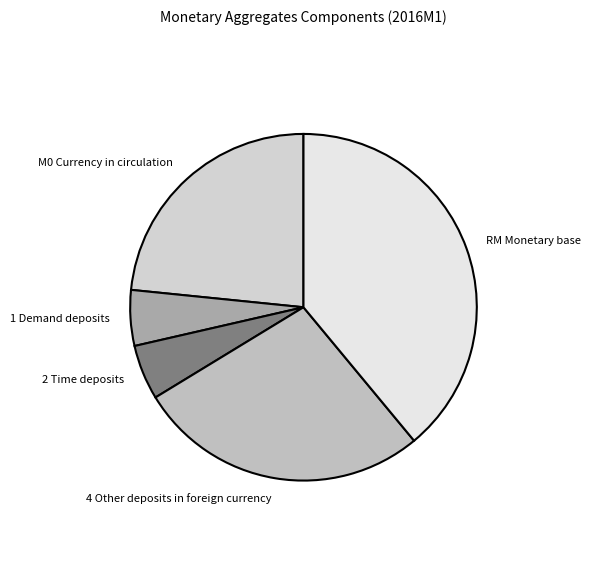

Which has a higher value, 4 Other deposits in foreign currency or 2 Time deposits?

4 Other deposits in foreign currency